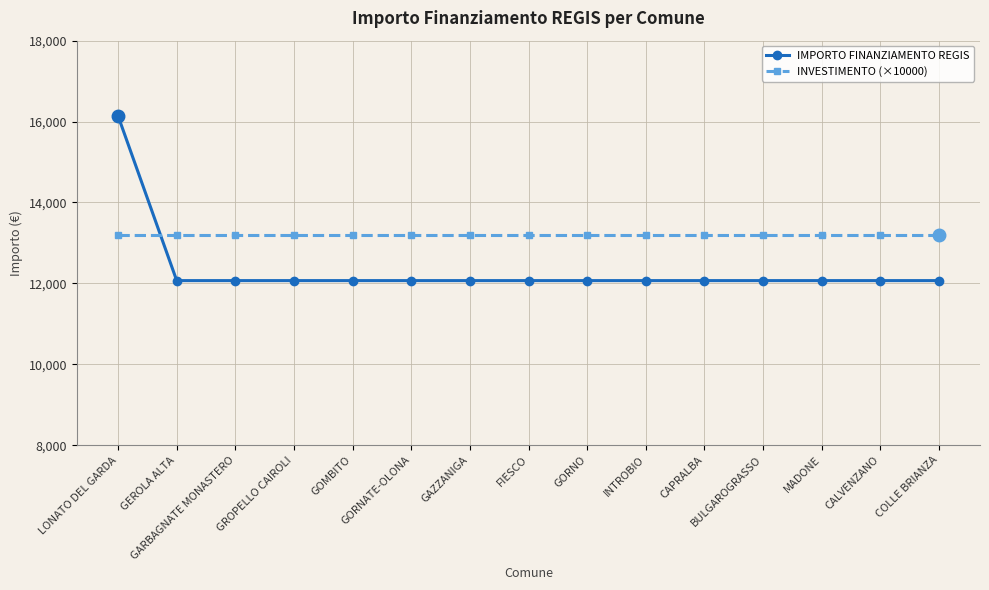

Rank the series by their average value, from highest to lowest.

INVESTIMENTO (×10000), IMPORTO FINANZIAMENTO REGIS